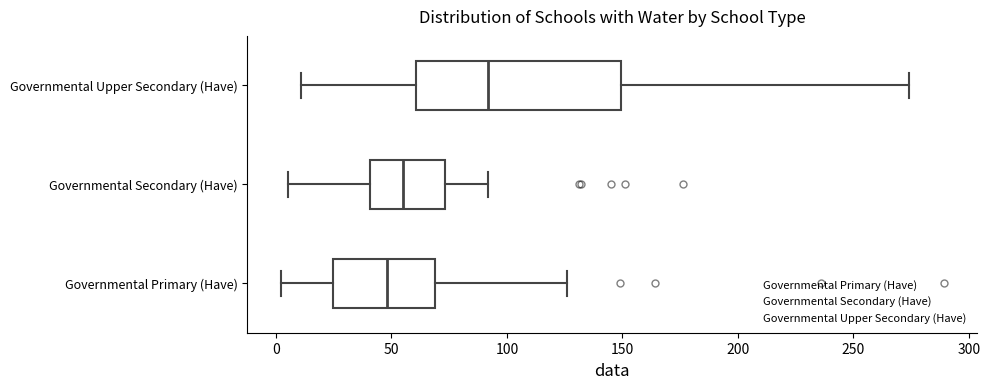

Reading bottom to top, transcribe this box plot: for each box, give where its median line is, the range the box spans, and where its two whiskers end, as read against the x-axis. The values are not printed on the chart, so give them approximately, as read against the axis.

Governmental Primary (Have): median 50, box 25 to 70, whiskers 0 to 125
Governmental Secondary (Have): median 55, box 40 to 75, whiskers 5 to 90
Governmental Upper Secondary (Have): median 90, box 60 to 150, whiskers 10 to 275